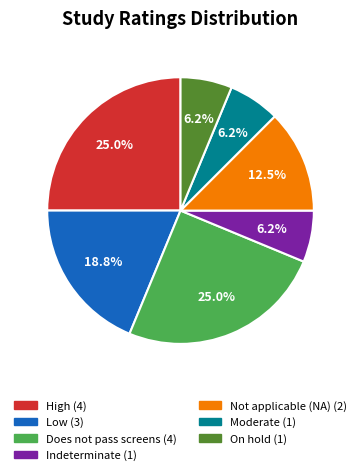

Is there a majority slice in this chart?

No